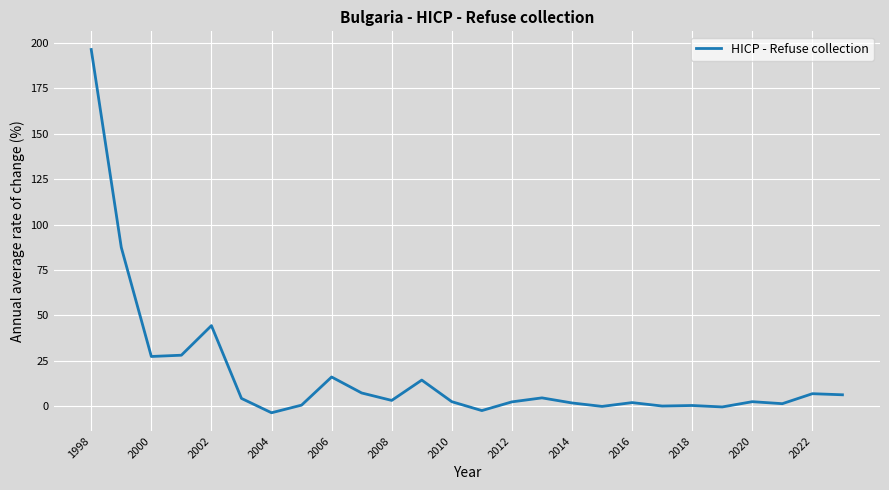

What is the greatest value displayed?

196.4